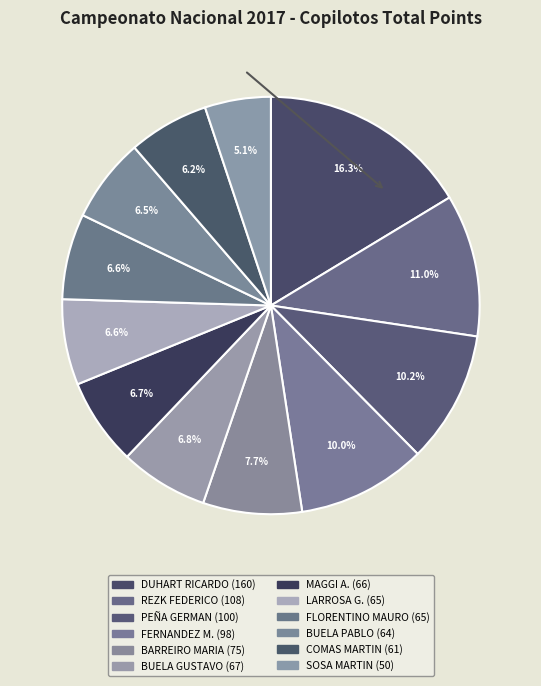

Which category has the smallest portion of the pie?

SOSA MARTIN